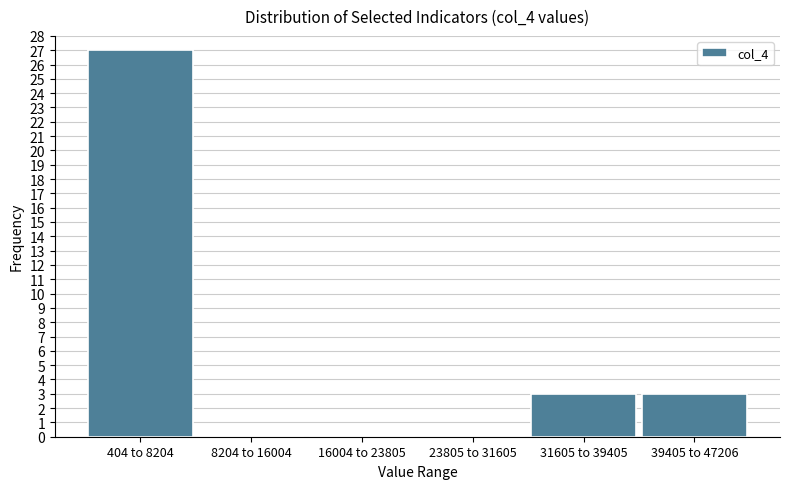

Reading right to left, transcribe all the data shown in this chart.

39405 to 47206=3	31605 to 39405=3	23805 to 31605=0	16004 to 23805=0	8204 to 16004=0	404 to 8204=27